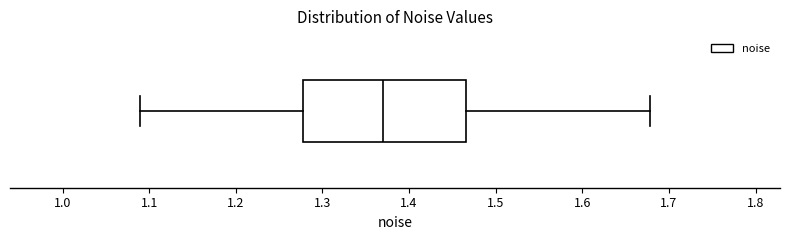

Transcribe this box plot: give where the median line is, the range the box spans, and where the two whiskers end, as read against the x-axis. The values are not printed on the chart, so give them approximately, as read against the axis.

median 1.37, box 1.28 to 1.47, whiskers 1.09 to 1.68